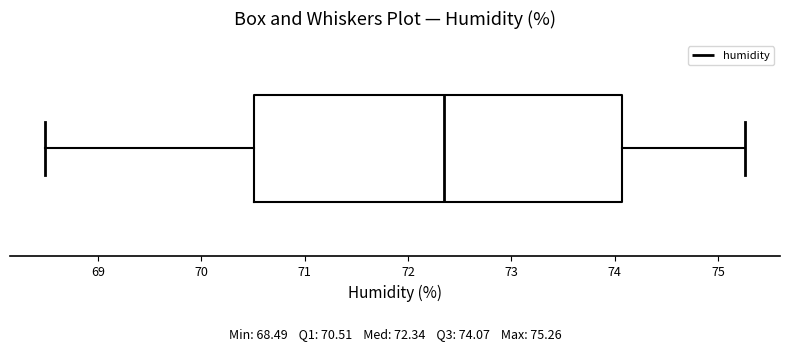

Transcribe this box plot: give where the median line is, the range the box spans, and where the two whiskers end, as read against the x-axis. The values are not printed on the chart, so give them approximately, as read against the axis.

median 72.3, box 70.5 to 74.1, whiskers 68.5 to 75.3